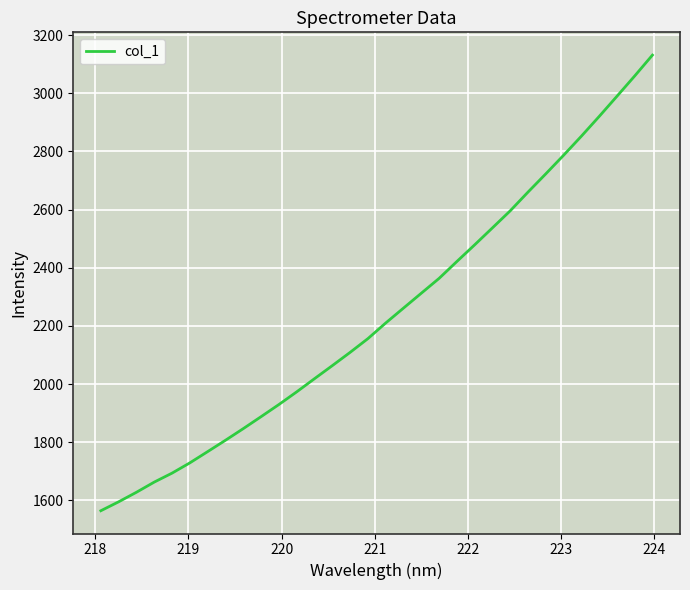

What is the difference between the maximum and minimum values?

1566.1